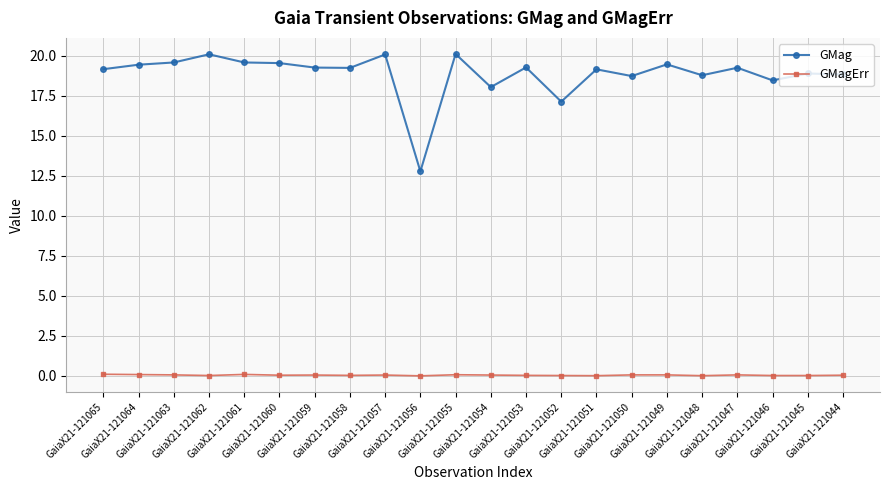

At GaiaX21-121057, list the series in order from largest to smallest.

GMag, GMagErr